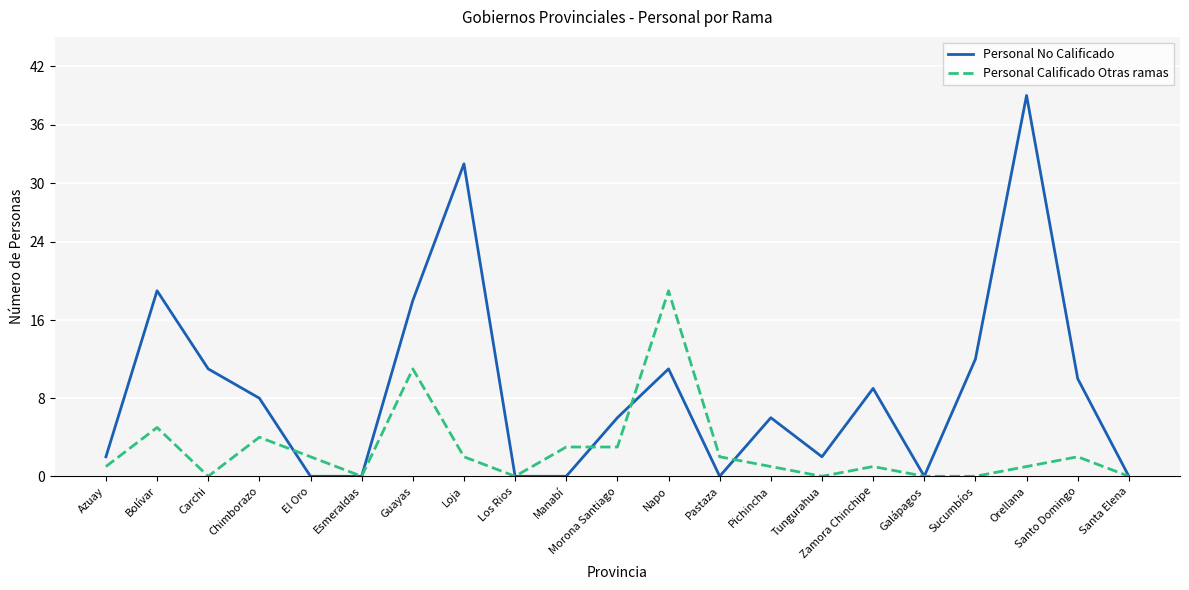

How many series are shown in this chart?

2